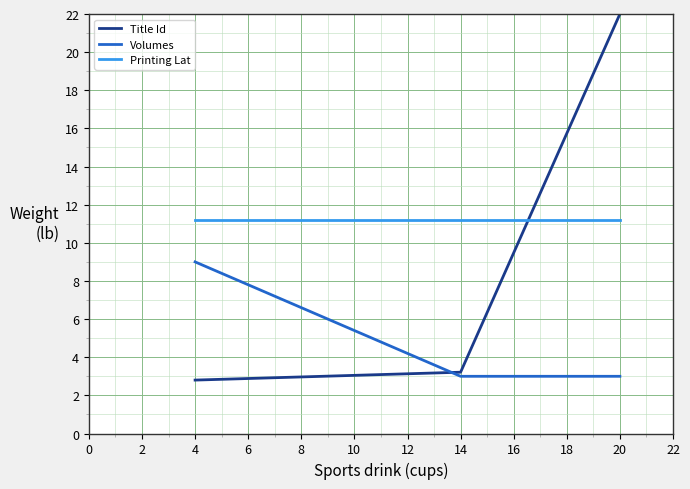

At which category is the sum across all series the highest?

20